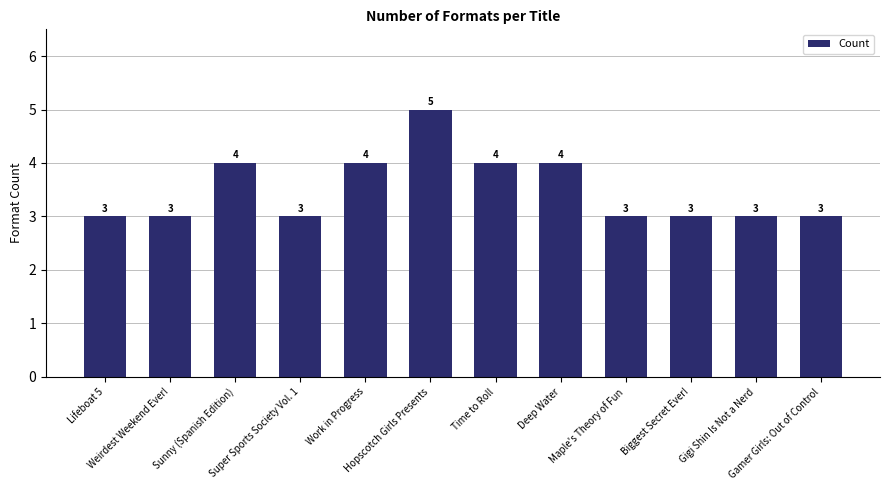

What is the sum of all values?

42